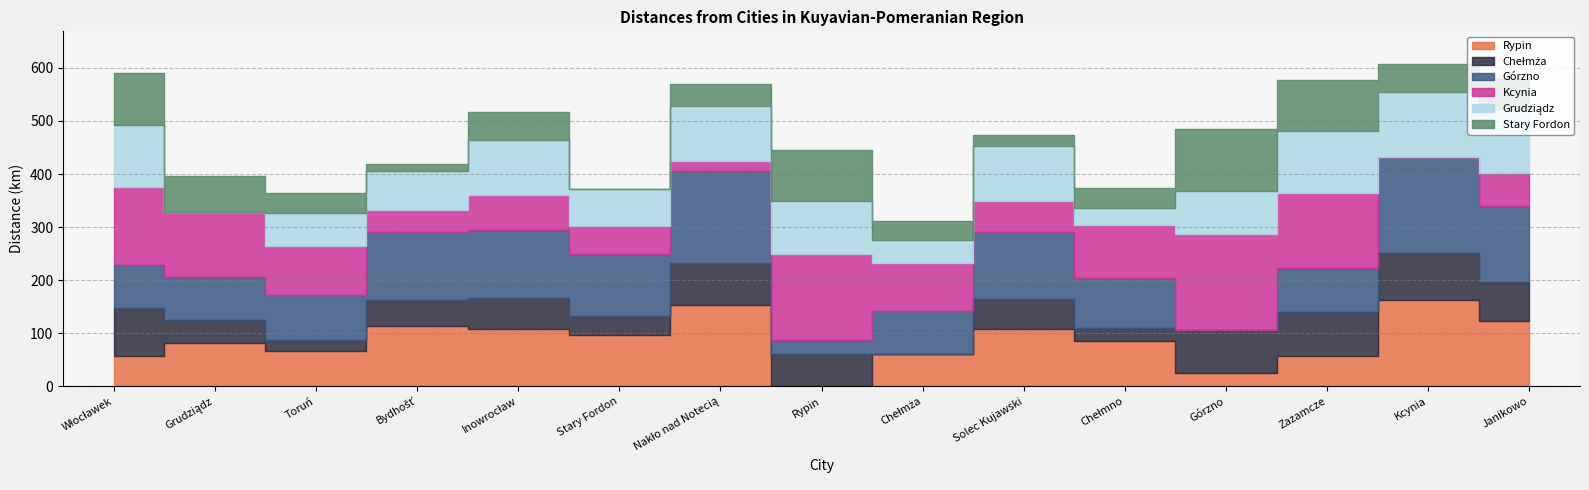

Reading left to right, transcribe all the data shown in this chart.

Rypin: 57	82	67	114	109	97	154	0	62	108	86	25	58	163	124
Chełmża: 90	43	20	48	57	36	78	62	0	56	25	81	83	89	72
Górzno: 81	81	85	129	128	117	174	25	81	126	94	0	82	181	143
Kcynia: 147	122	92	42	66	53	19	163	89	59	99	181	141	0	63
Grudziądz: 118	0	63	73	104	68	103	99	43	103	32	81	117	122	120
Stary Fordon: 97	68	37	13	53	0	42	97	37	22	37	117	97	53	59